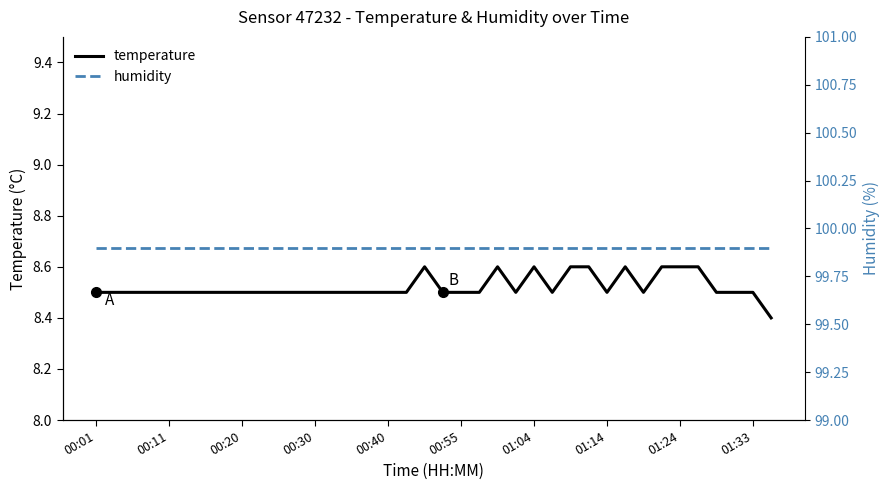

How many data points does each series have?

38